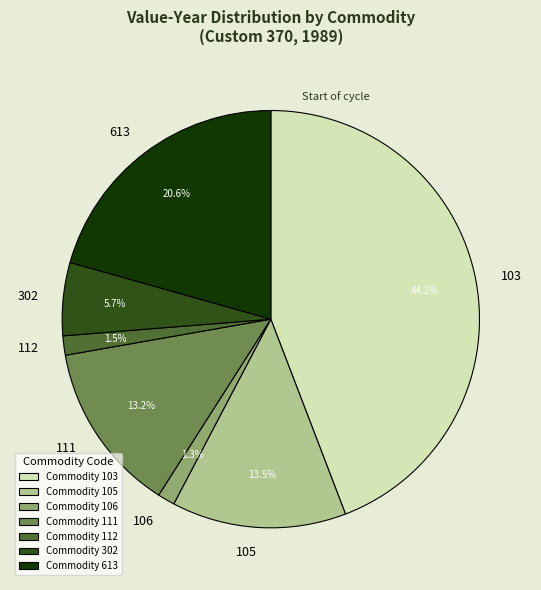

Is 302 the majority of the pie?

No